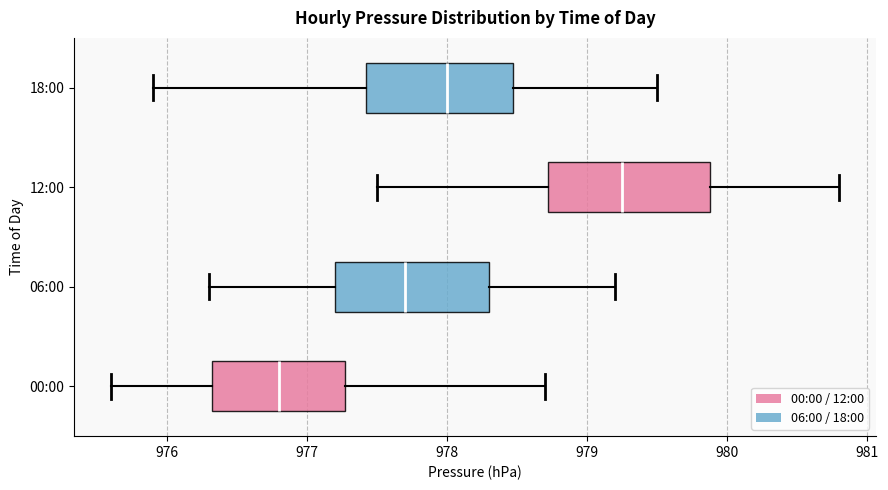

Which box has the furthest to the left median line?

00:00